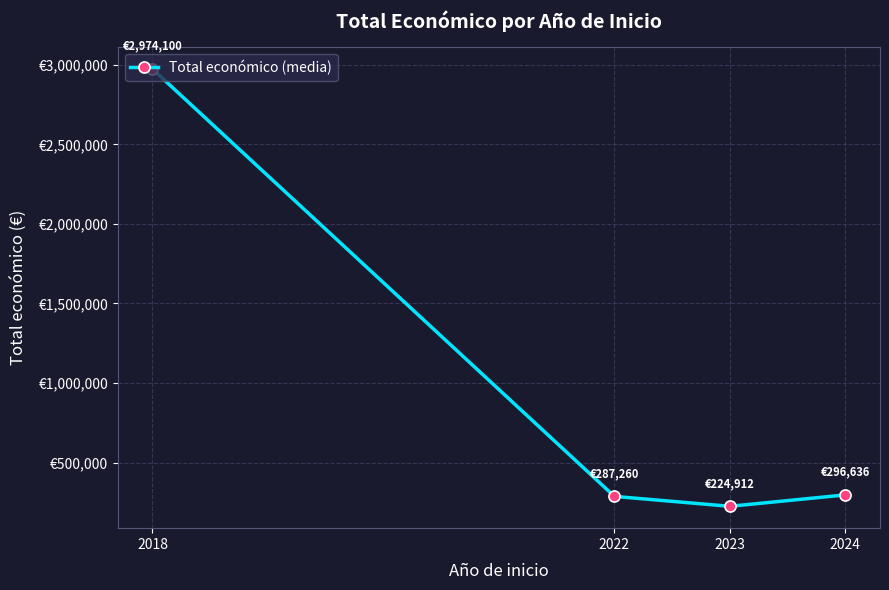

Between 2018 and 2024, which is larger?

2018